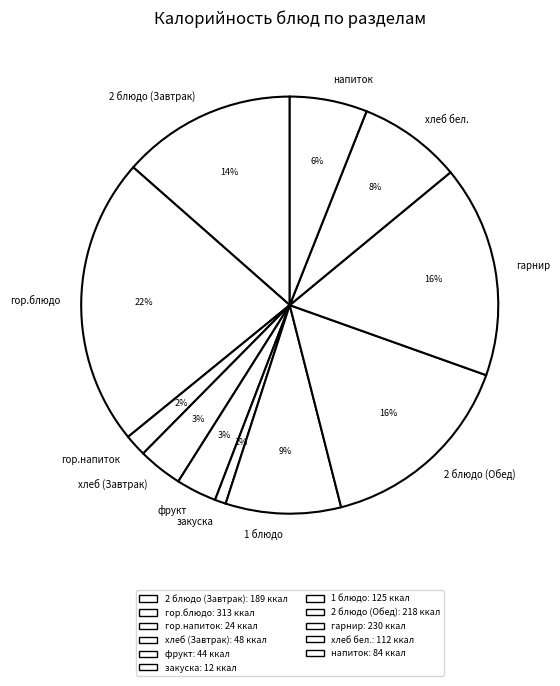

Is the sum of 2 блюдо (Обед) and хлеб бел. greater than half?

No